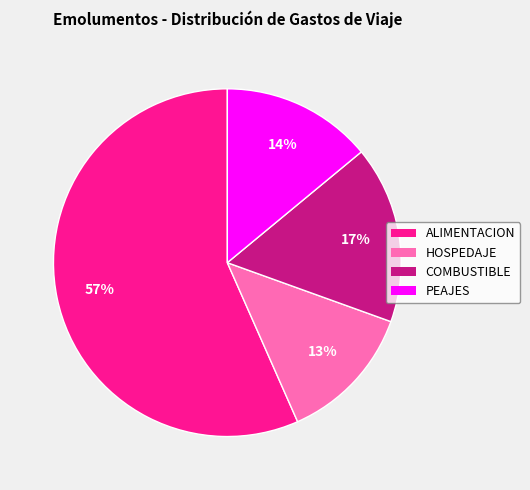

Does any single category account for the majority?

Yes